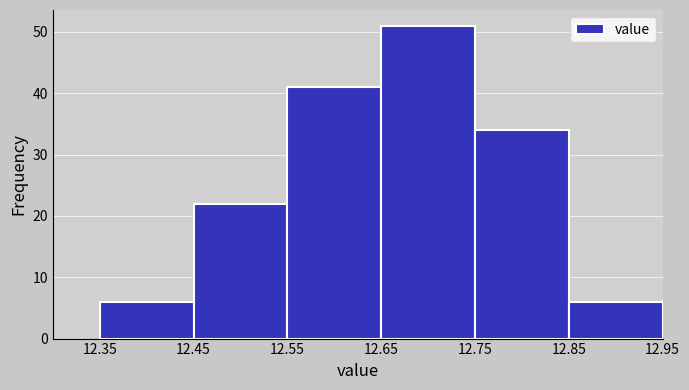

Over which range of the x-axis is the bar tallest?

12.65 to 12.75